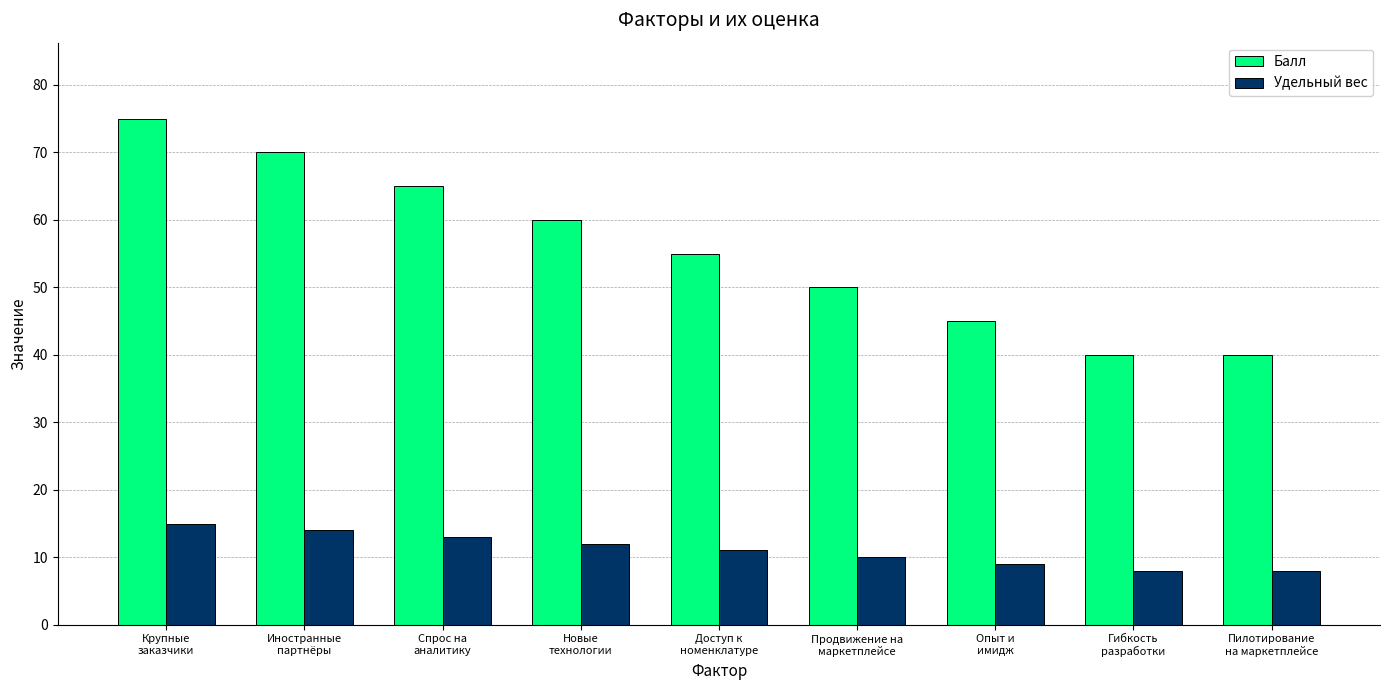

How many bars are there in each group?

2